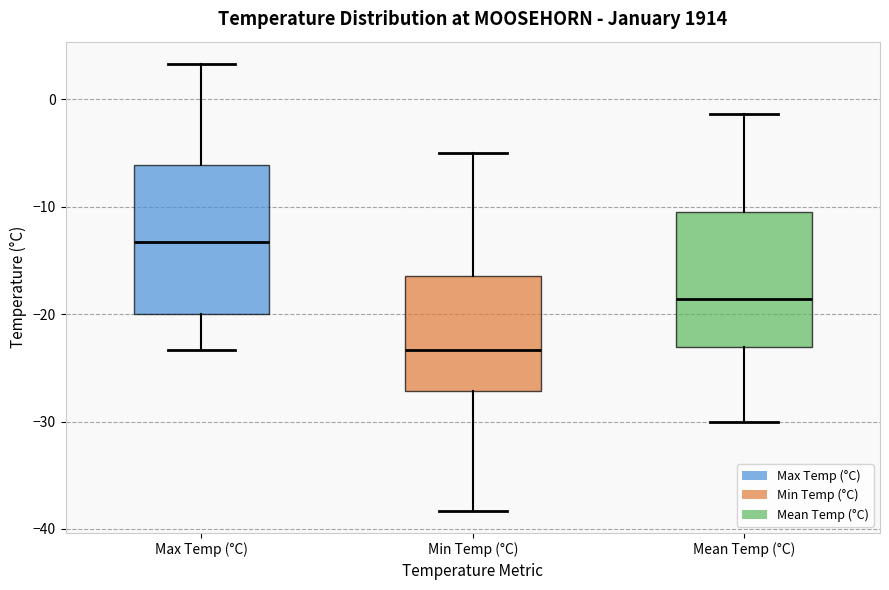

Reading left to right, transcribe this box plot: for each box, give where its median line is, the range the box spans, and where its two whiskers end, as read against the y-axis. The values are not printed on the chart, so give them approximately, as read against the axis.

Max Temp (°C): median -13, box -20 to -6, whiskers -23 to 3
Min Temp (°C): median -23, box -27 to -16, whiskers -38 to -5
Mean Temp (°C): median -19, box -23 to -10, whiskers -30 to -1